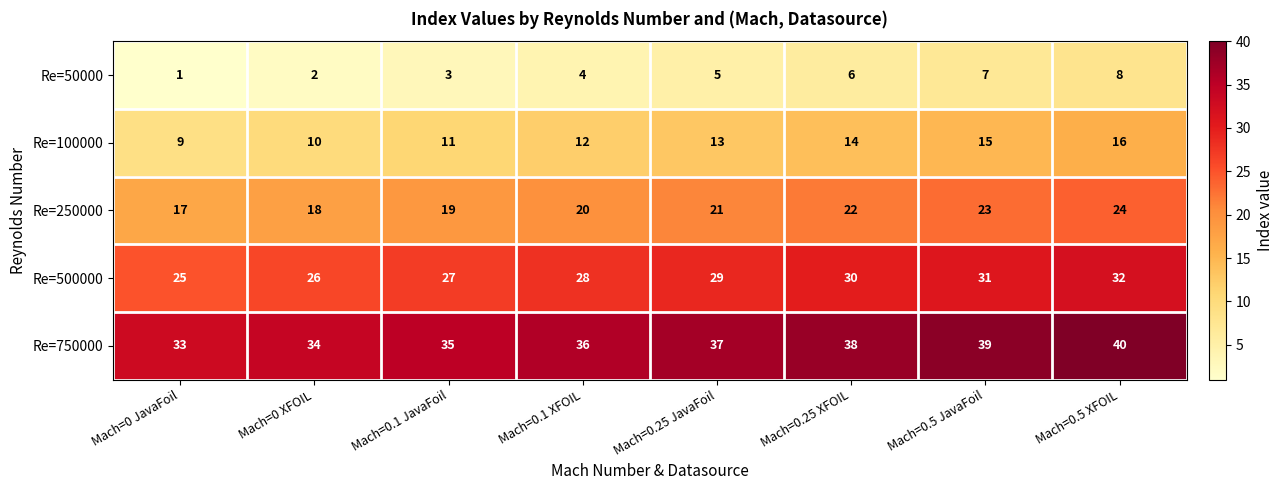

At Mach=0.25 JavaFoil, list the series in order from smallest to largest.

Re=50000, Re=100000, Re=250000, Re=500000, Re=750000